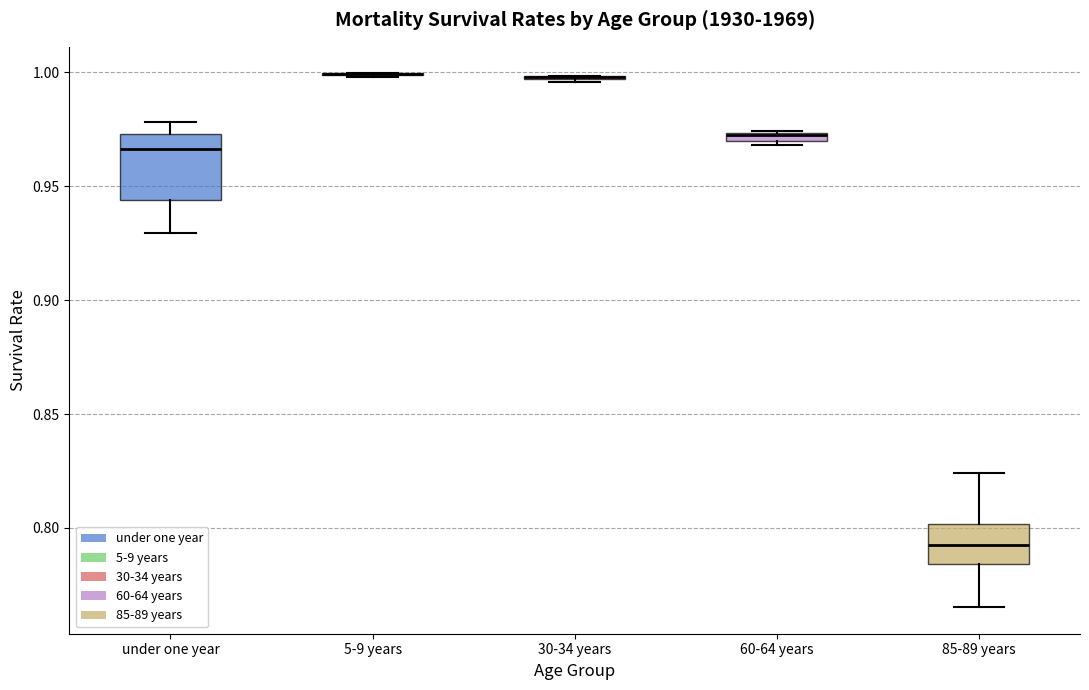

Which box is the tallest, from its lower edge to its upper edge?

under one year